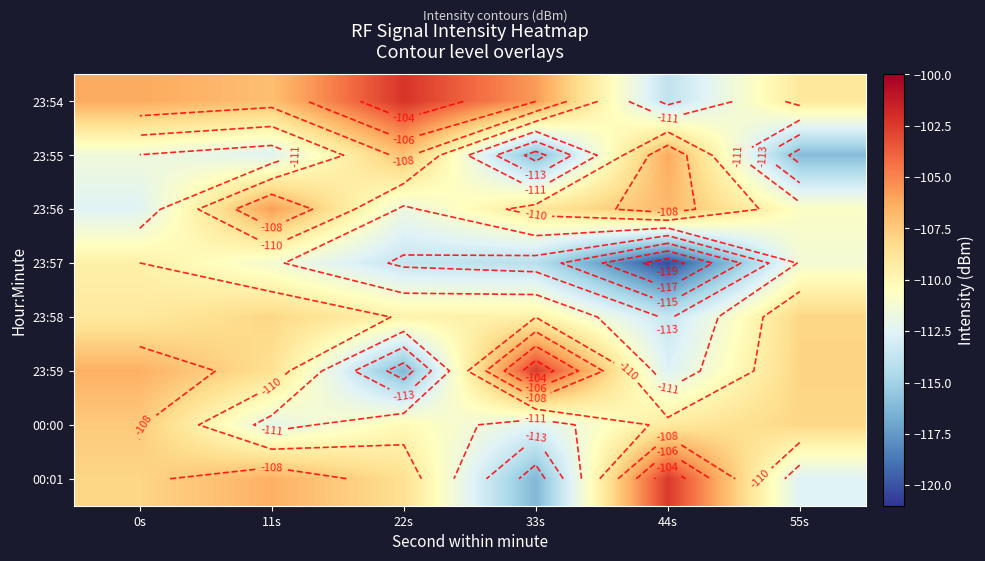

The value of 00:01 at 11s is -73.1. True or false?

False